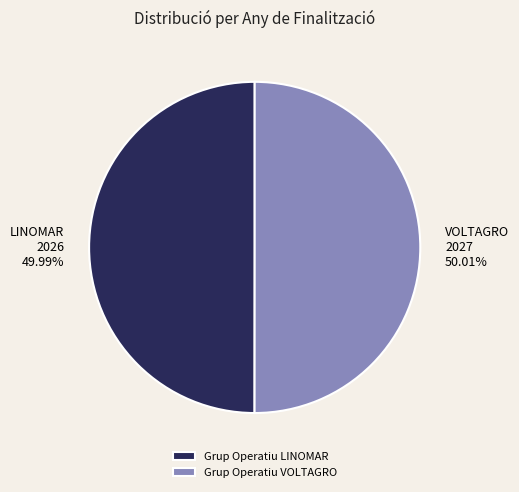

Approximately how many times larger is the value at Grup Operatiu LINOMAR compared to Grup Operatiu VOLTAGRO?

1.0